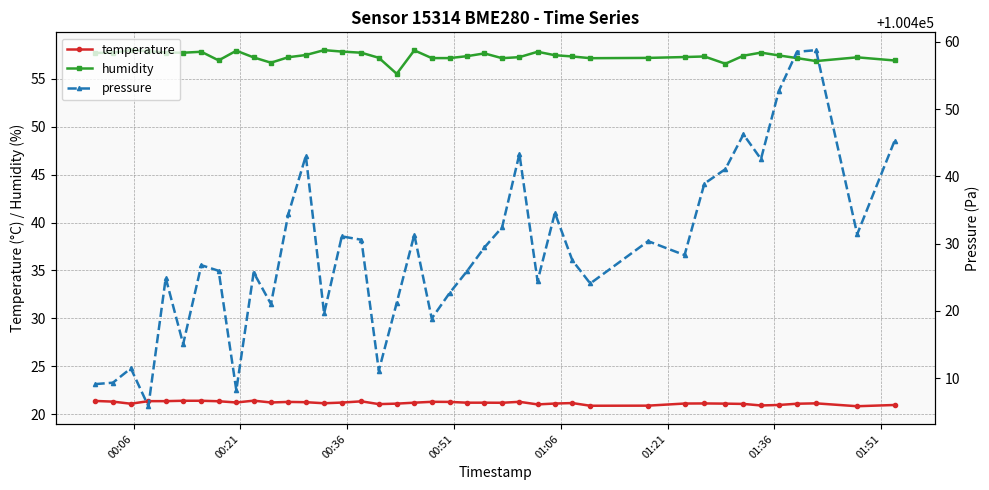

What is the minimum value for humidity?

55.5